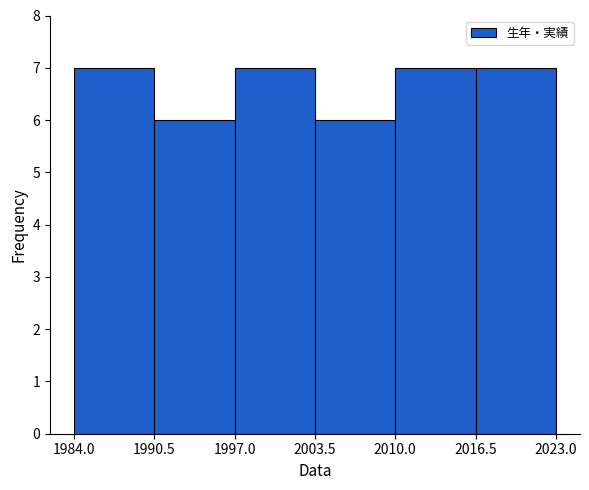

What is the height of the bar covering 1997.0 to 2003.5 on the x-axis? The values are not printed on the chart, so give them approximately, as read against the axis.

7